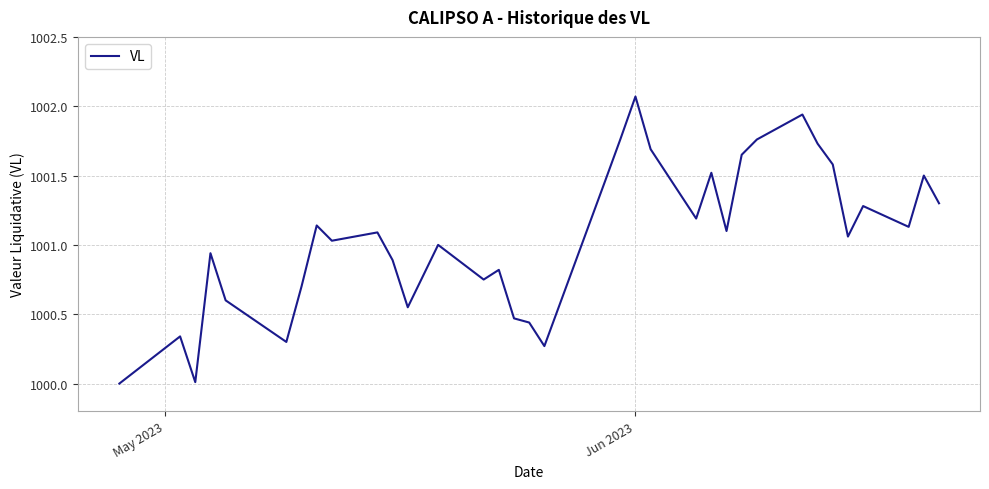

True or false: the data has more than 0 interior local peaks.

True